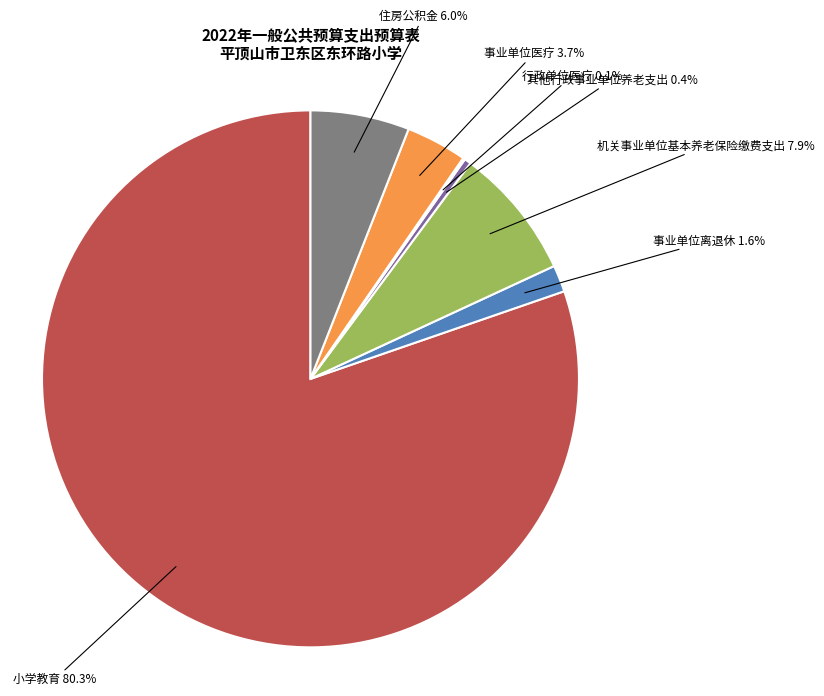

Between 小学教育 and 机关事业单位基本养老保险缴费支出, which is larger?

小学教育